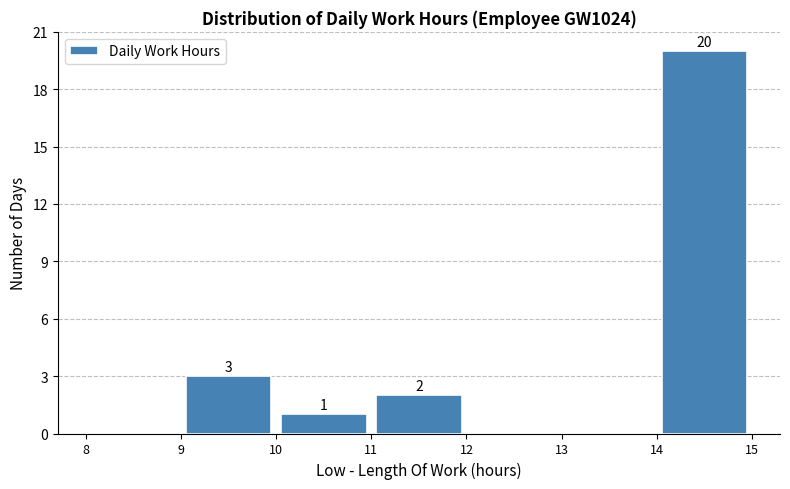

Which range on the x-axis has the tallest bar?

14 to 15